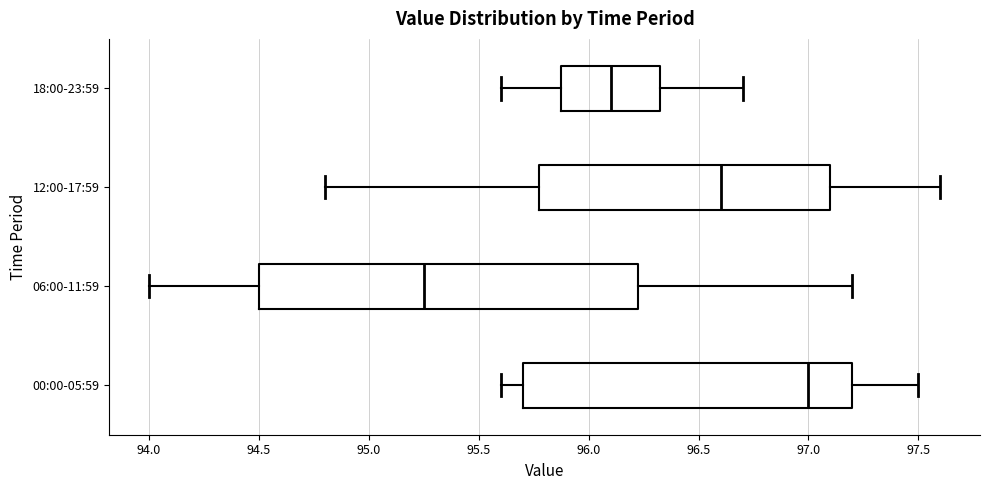

Where does the left whisker of the box for 18:00-23:59 end on the x-axis? The values are not printed on the chart, so give them approximately, as read against the axis.

95.60